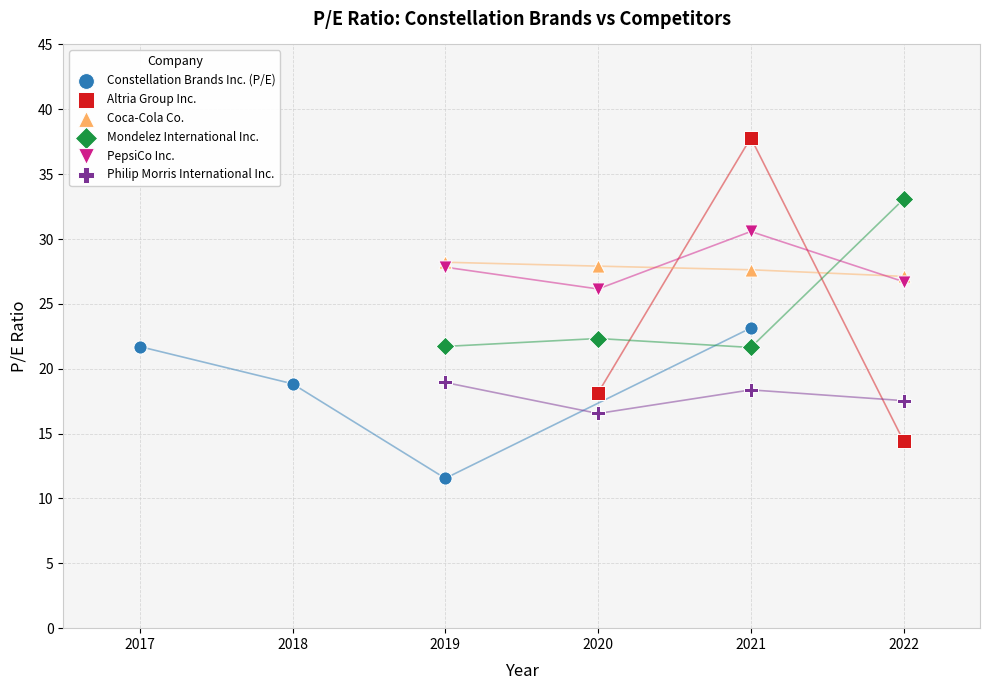

Which series reaches the minimum Y coordinate?

Constellation Brands Inc. (P/E)